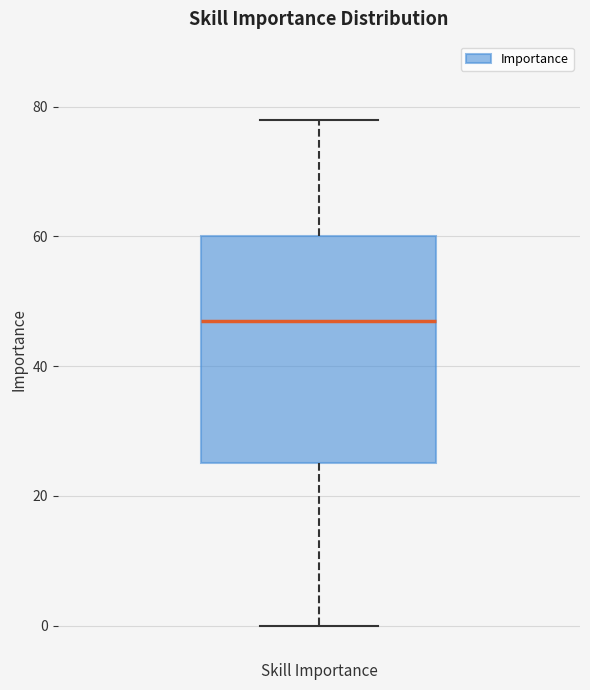

Read this box plot against the y-axis: the position of the median line, the range covered by the box, and the ends of both whiskers. The values are not printed on the chart, so give them approximately, as read against the axis.

median 48, box 26 to 60, whiskers 0 to 78